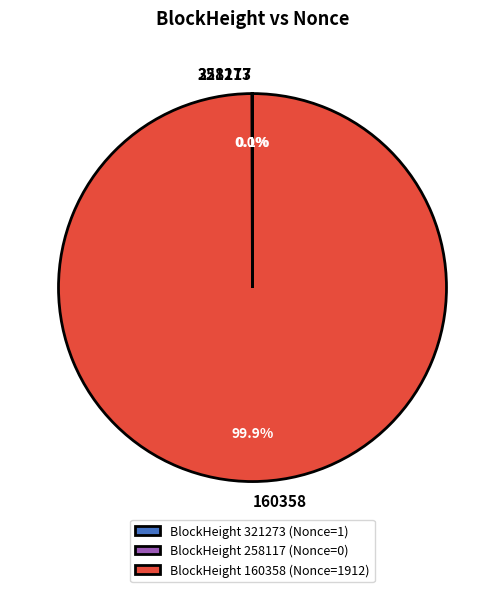

Is the sum of 160358 and 321273 greater than half?

Yes